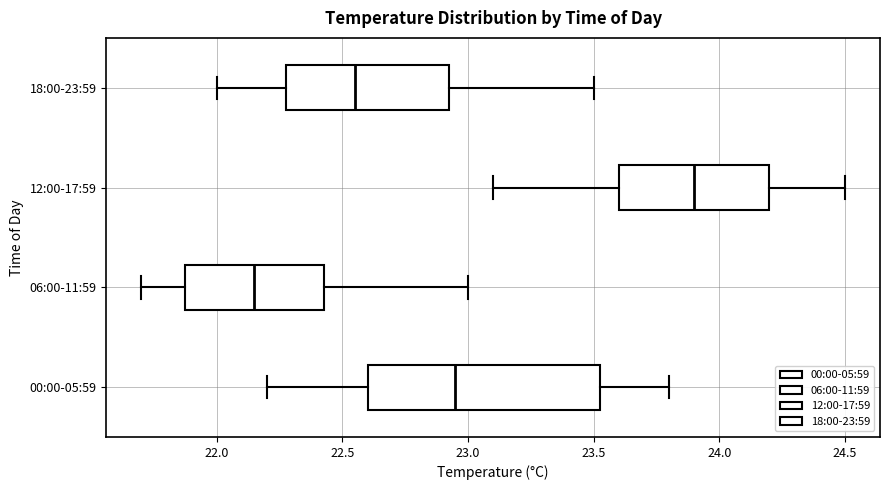

Where does the right whisker of the box for 18:00-23:59 end on the x-axis? The values are not printed on the chart, so give them approximately, as read against the axis.

23.50